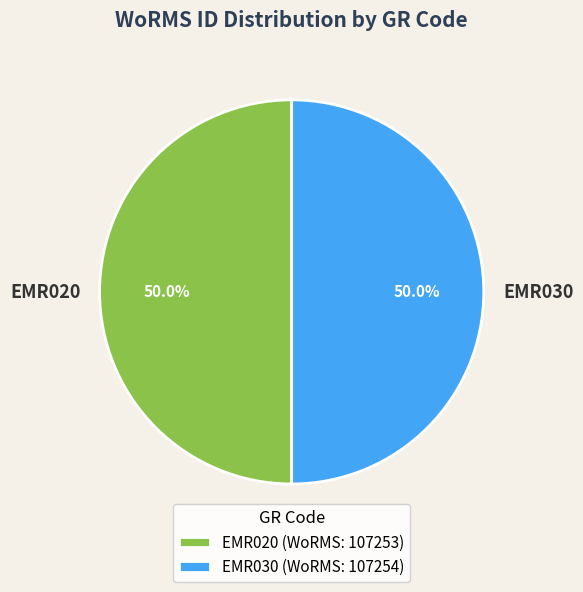

How much of the chart is everything except EMR020?

50.0%